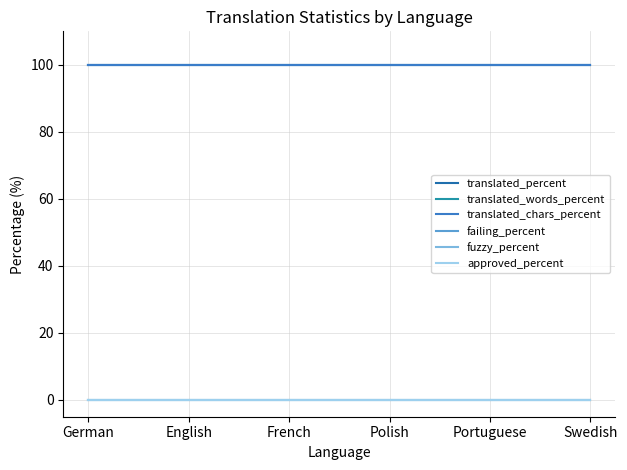

Which series changed the most between English and Polish?

translated_percent